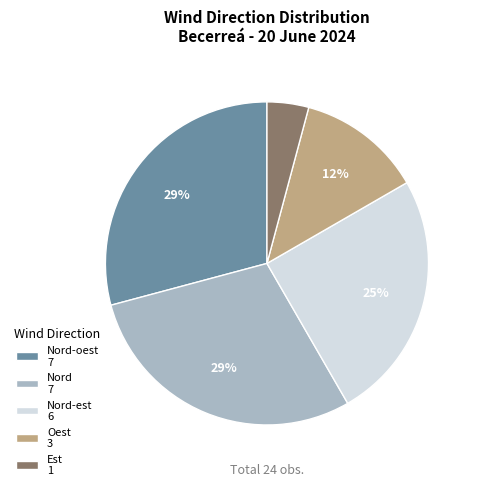

True or false: Est 1 accounts for 4% of the total.

True